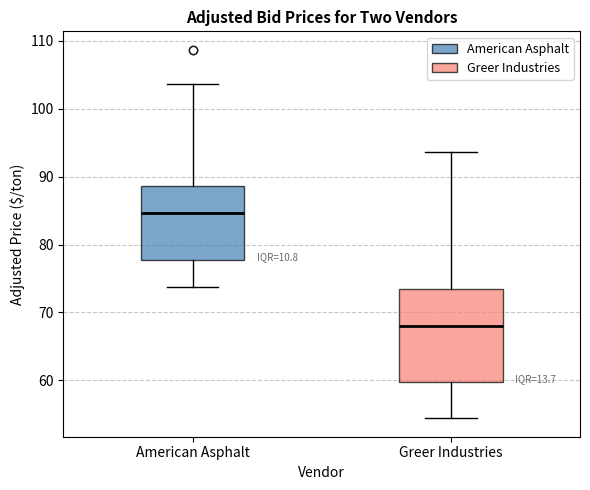

Where is the upper edge of the box for Greer Industries on the y-axis? The values are not printed on the chart, so give them approximately, as read against the axis.

73